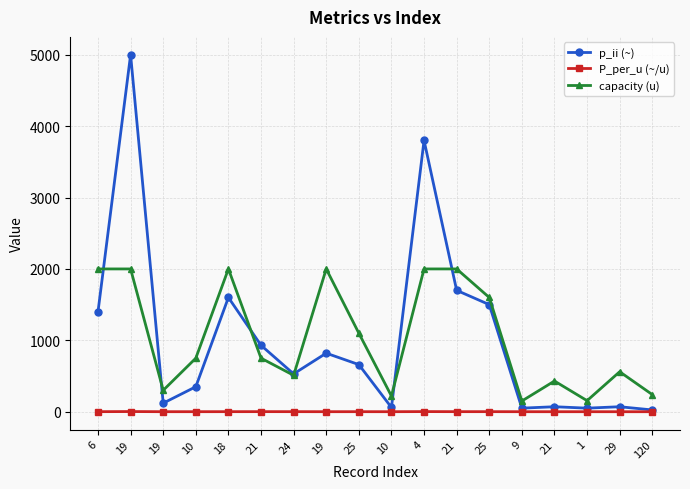

Reading right to left, what are all the values shown in this chart?

p_ii (~): 120=25.0	29=70.0	1=50.0	21=70.0	9=50.0	25=1500.0	21=1700.0	4=3800.0	10=60.0	25=660.0	19=820.0	24=530.0	21=930.0	18=1600.0	10=350.0	19=120.0	19=5000.0	6=1400.0
P_per_u (~/u): 120=0.1	29=0.1	1=0.3	21=0.2	9=0.3	25=0.9	21=0.9	4=1.9	10=0.3	25=0.6	19=0.4	24=1.0	21=1.2	18=0.8	10=0.5	19=0.4	19=2.5	6=0.7
capacity (u): 120=240.0	29=560.0	1=155.0	21=430.0	9=150.0	25=1600.0	21=2000.0	4=2000.0	10=220.0	25=1100.0	19=2000.0	24=510.0	21=750.0	18=2000.0	10=750.0	19=300.0	19=2000.0	6=2000.0